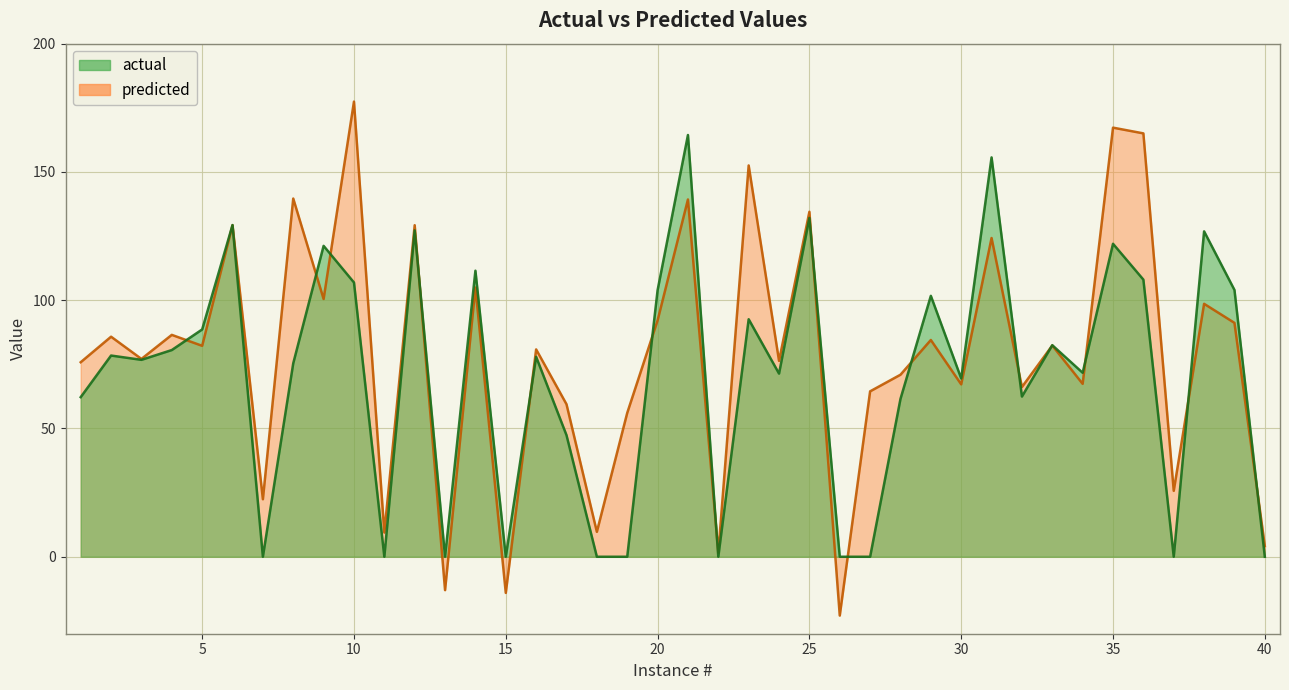

Between 29 and 7, which is larger?

29